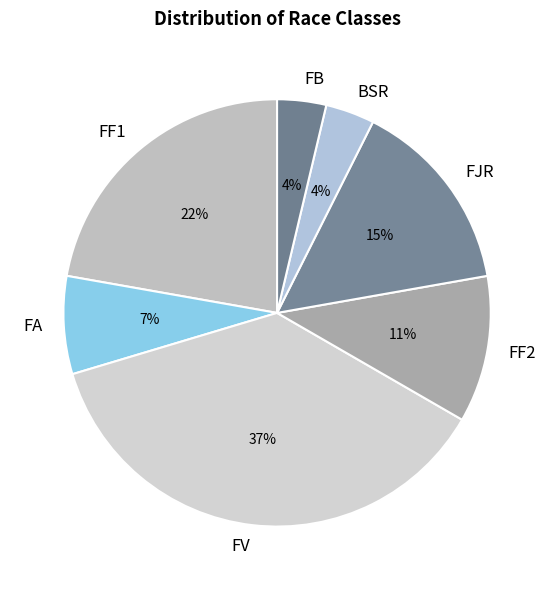

To the nearest percent, what is the difference between the largest and smallest slice percentages?

33%